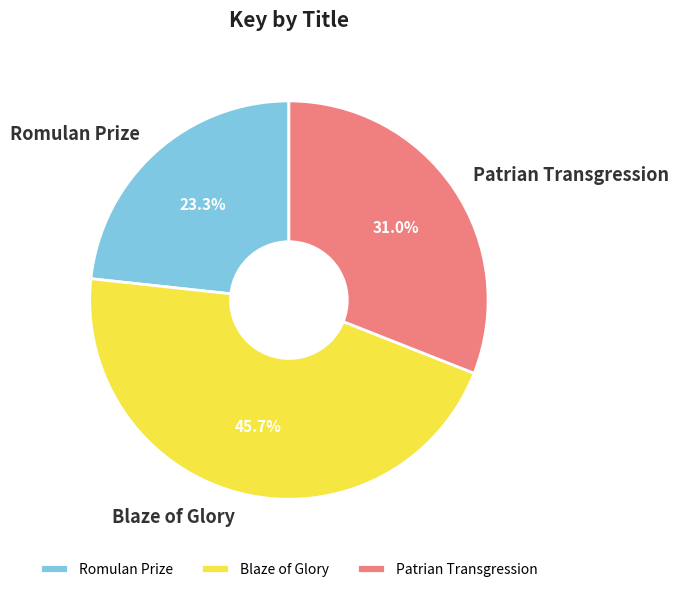

What is the largest slice in the pie chart?

Blaze of Glory